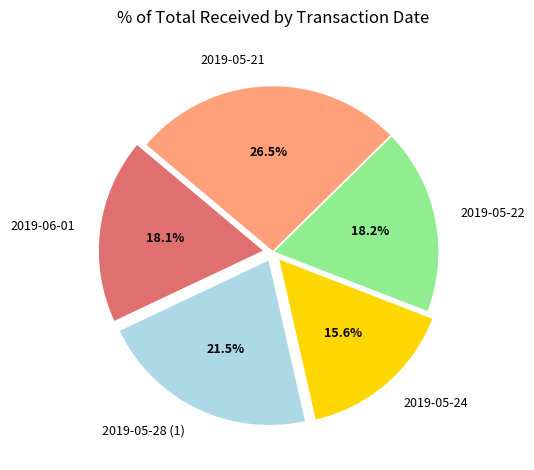

Which slice is the largest?

2019-05-21